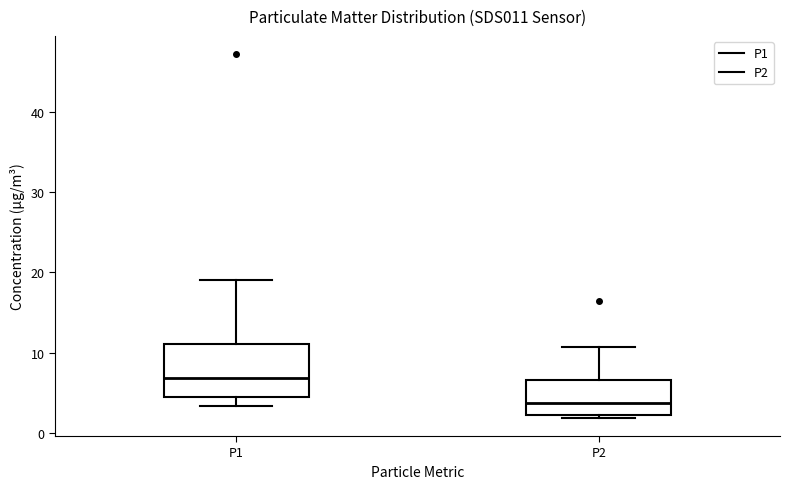

Reading left to right, transcribe this box plot: for each box, give where its median line is, the range the box spans, and where its two whiskers end, as read against the y-axis. The values are not printed on the chart, so give them approximately, as read against the axis.

P1: median 7, box 5 to 11, whiskers 3 to 19
P2: median 4, box 2 to 7, whiskers 2 (just below the box's lower edge) to 11